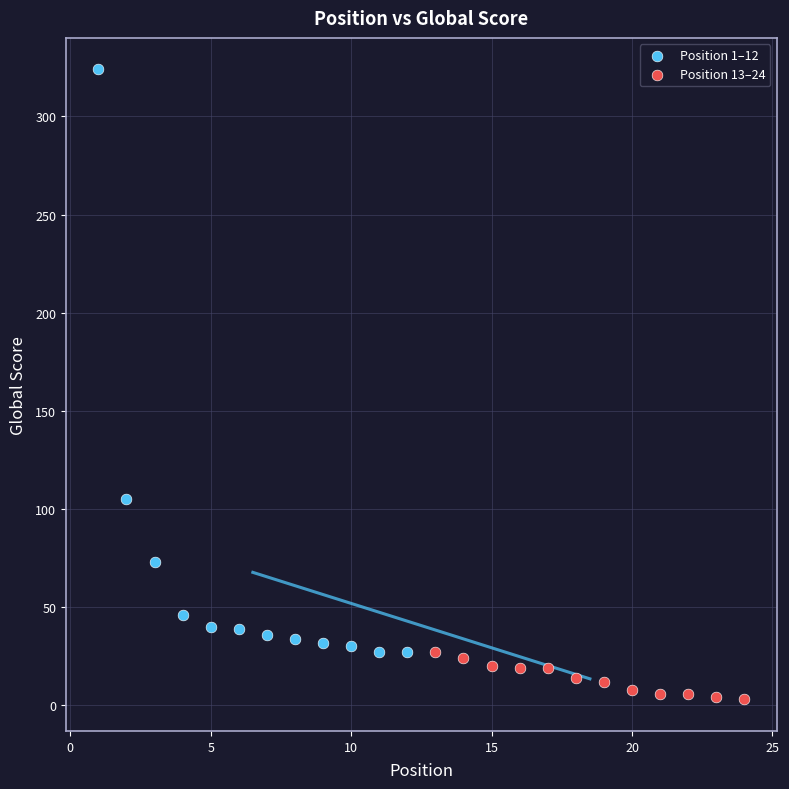

Which series contains the lowest Y value?

Position 13–24